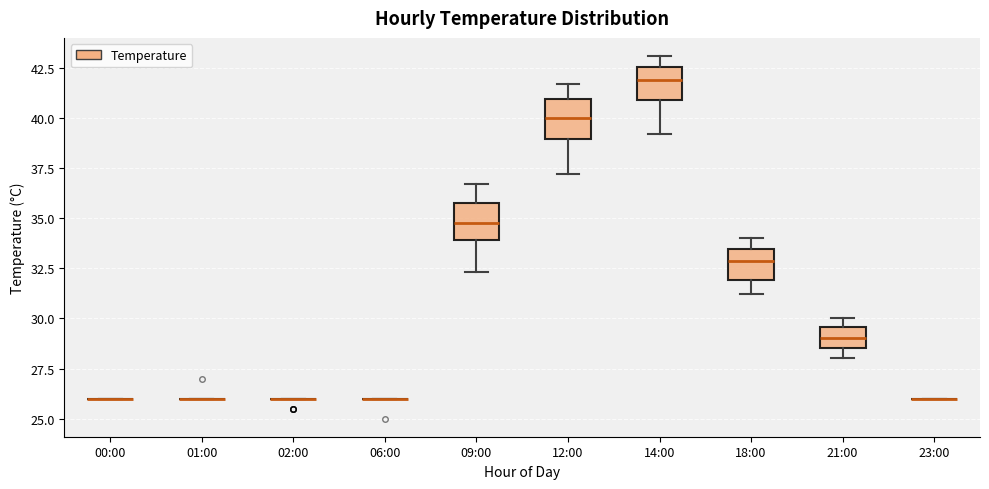

Reading left to right, read every box against the y-axis: the position of its median line, the range the box covers, and the ends of its whiskers. The values are not printed on the chart, so give them approximately, as read against the axis.

00:00: box collapsed to a line at 26.0, whiskers 26.0 to 26.0
01:00: box collapsed to a line at 26.0, whiskers 26.0 to 26.0
02:00: box collapsed to a line at 26.0, whiskers 26.0 to 26.0
06:00: box collapsed to a line at 26.0, whiskers 26.0 to 26.0
09:00: median 35.0, box 34.0 to 36.0, whiskers 32.5 to 36.5
12:00: median 40.0, box 39.0 to 41.0, whiskers 37.0 to 41.5
14:00: median 42.0, box 41.0 to 42.5, whiskers 39.0 to 43.0
18:00: median 33.0, box 32.0 to 33.5, whiskers 31.0 to 34.0
21:00: median 29.0, box 28.5 to 29.5, whiskers 28.0 to 30.0
23:00: box collapsed to a line at 26.0, whiskers 26.0 to 26.0